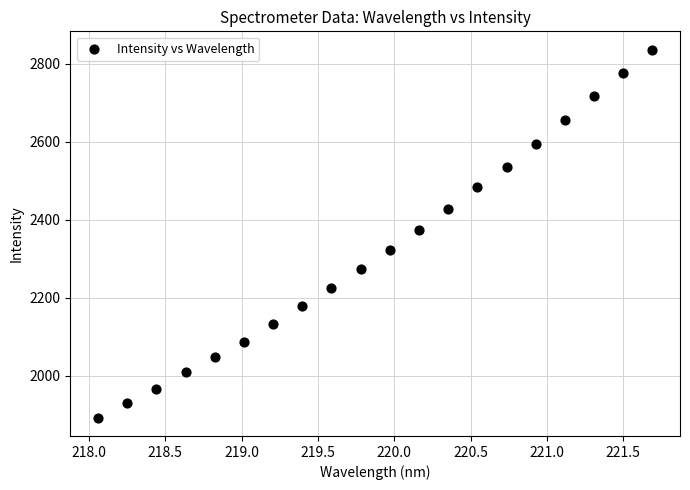

What is the range of Y values (max minus min)?

943.2